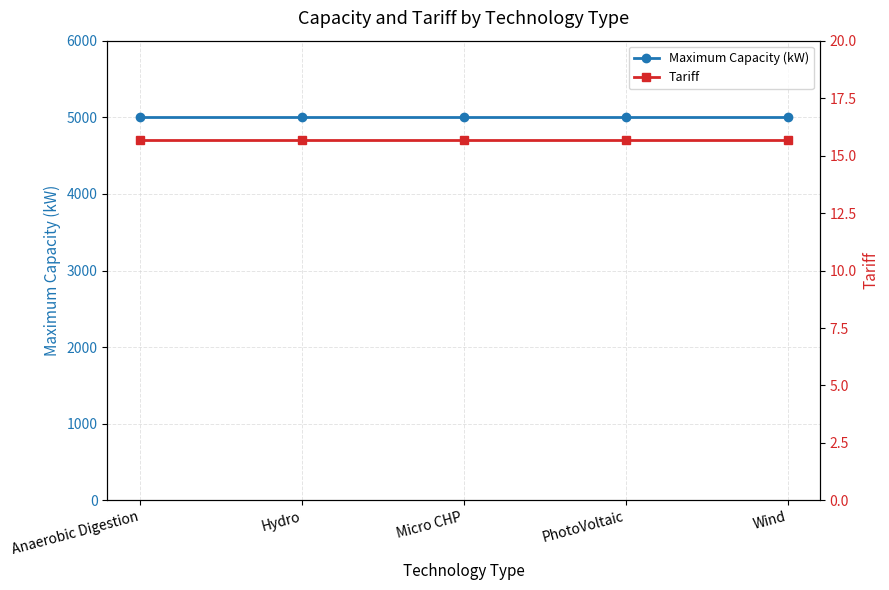

What is the sum of all Tariff values?

78.4